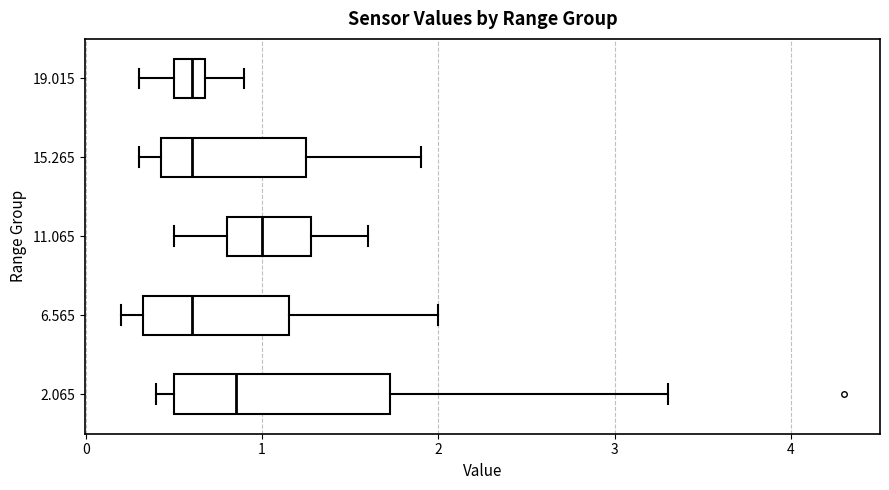

Where does the median line of the box at y = 19.015 sit on the x-axis? The values are not printed on the chart, so give them approximately, as read against the axis.

0.6